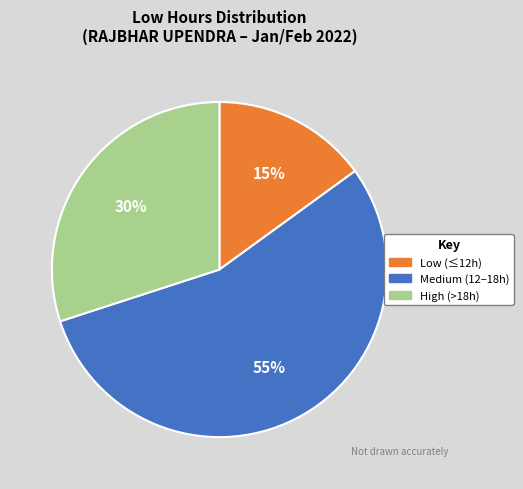

To the nearest percent, what is the average slice percentage?

33%